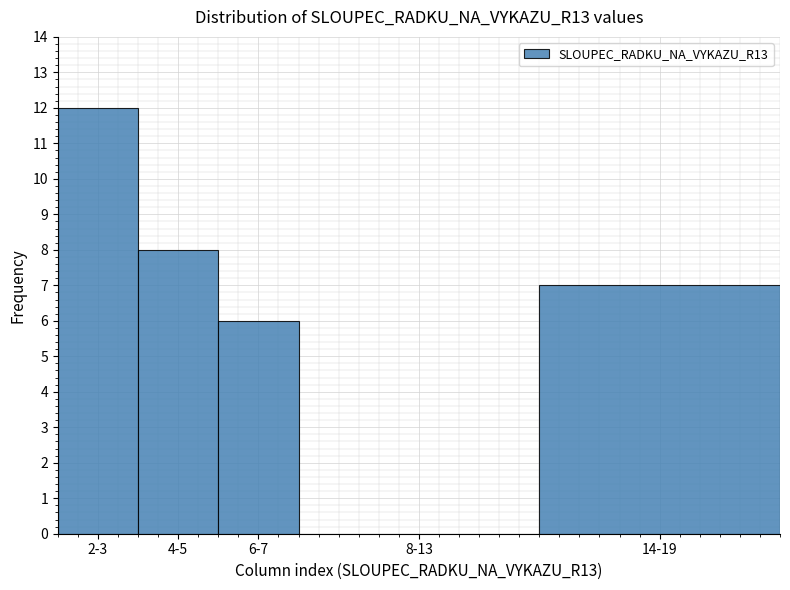

Reading left to right, what are all the values shown in this chart?

2-3=12	4-5=8	6-7=6	8-13=0	14-19=7